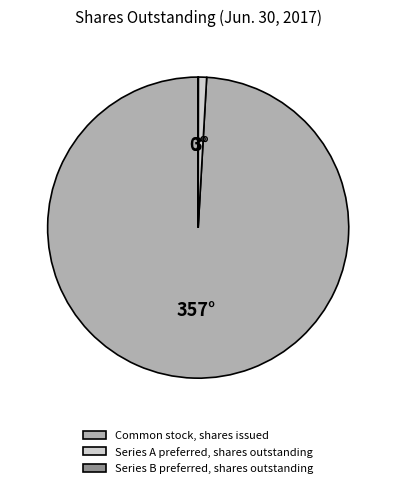

The Common stock, shares issued slice represents 99% of the pie. True or false?

True